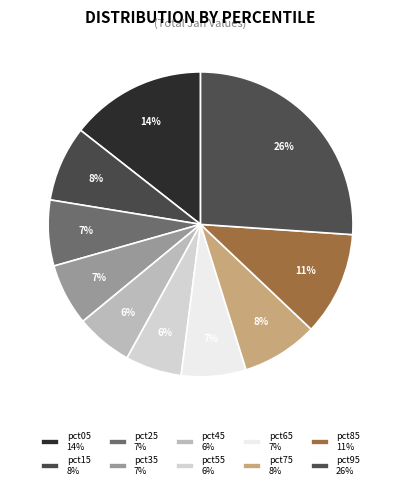

Count the number of slices in the pie.

10